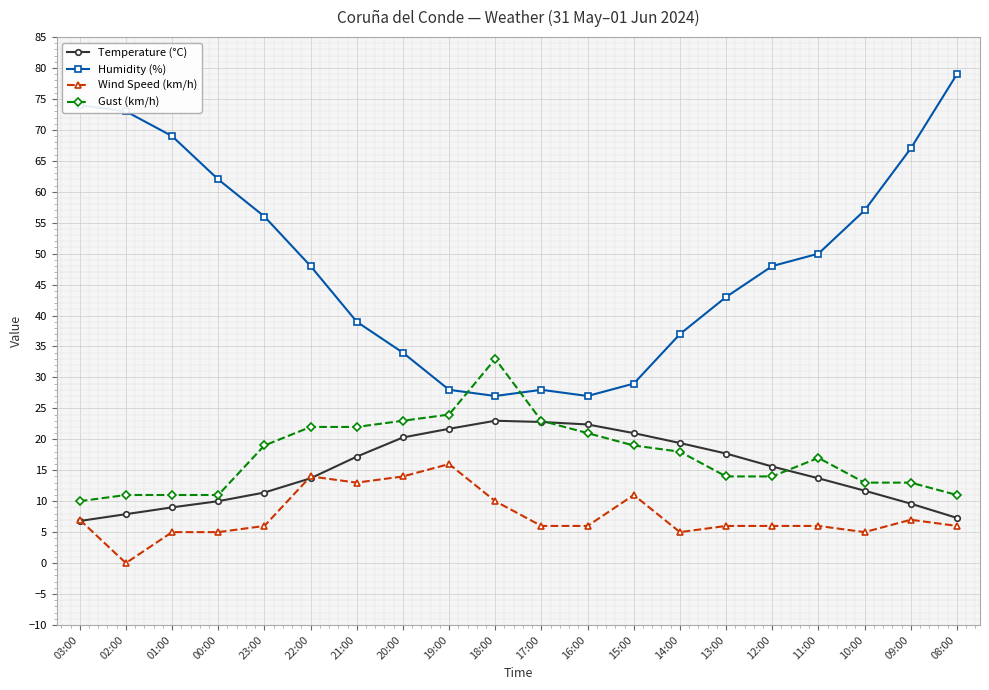

Does the chart display data point markers on the line(s)?

Yes